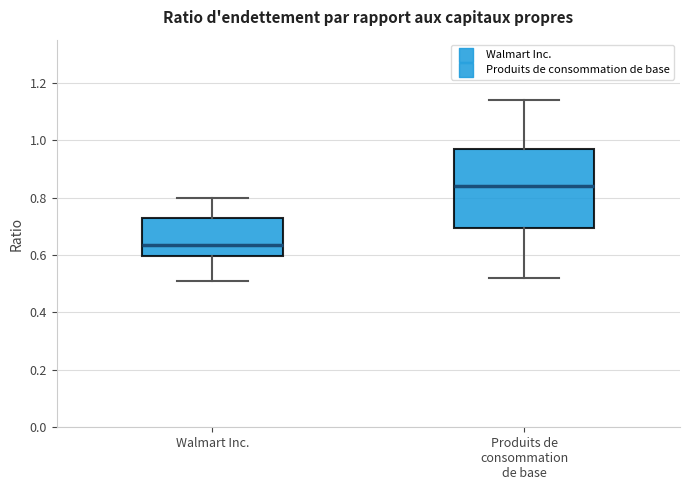

Reading left to right, transcribe this box plot: for each box, give where its median line is, the range the box spans, and where its two whiskers end, as read against the y-axis. The values are not printed on the chart, so give them approximately, as read against the axis.

Walmart Inc.: median 0.64, box 0.60 to 0.74, whiskers 0.52 to 0.80
Produits de consommation de base: median 0.84, box 0.70 to 0.98, whiskers 0.52 to 1.14